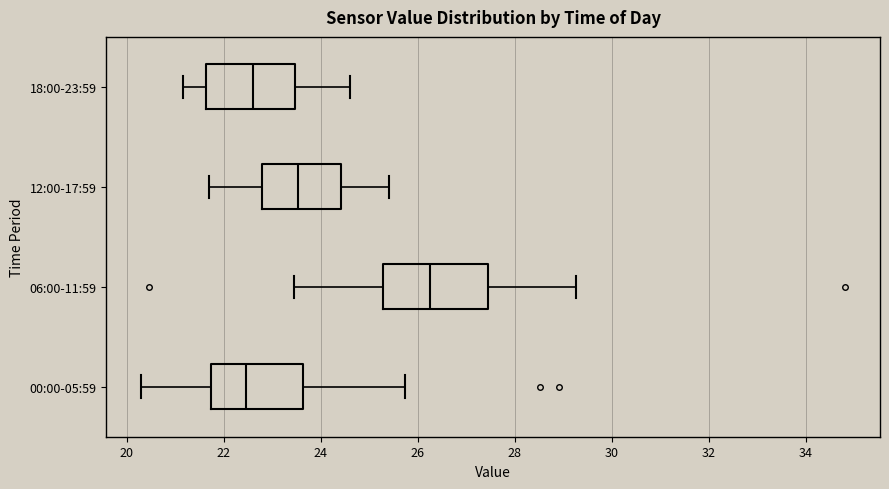

Which box is the widest, from its left edge to its right edge?

06:00-11:59